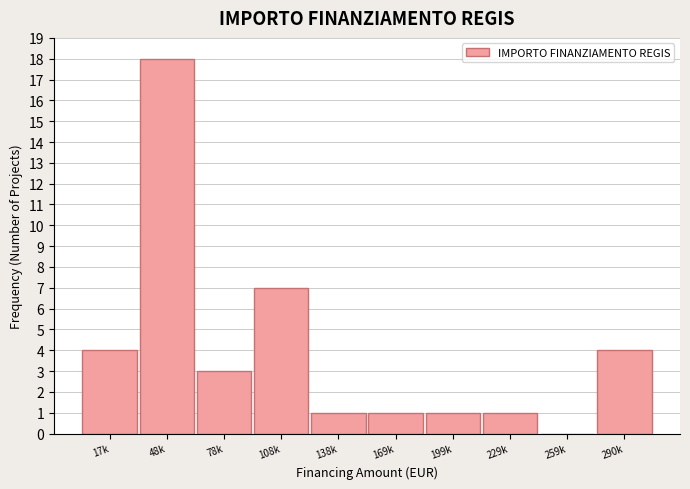

Reading left to right, extract all data points from this chart.

17k=4	48k=18	78k=3	108k=7	138k=1	169k=1	199k=1	229k=1	259k=0	290k=4